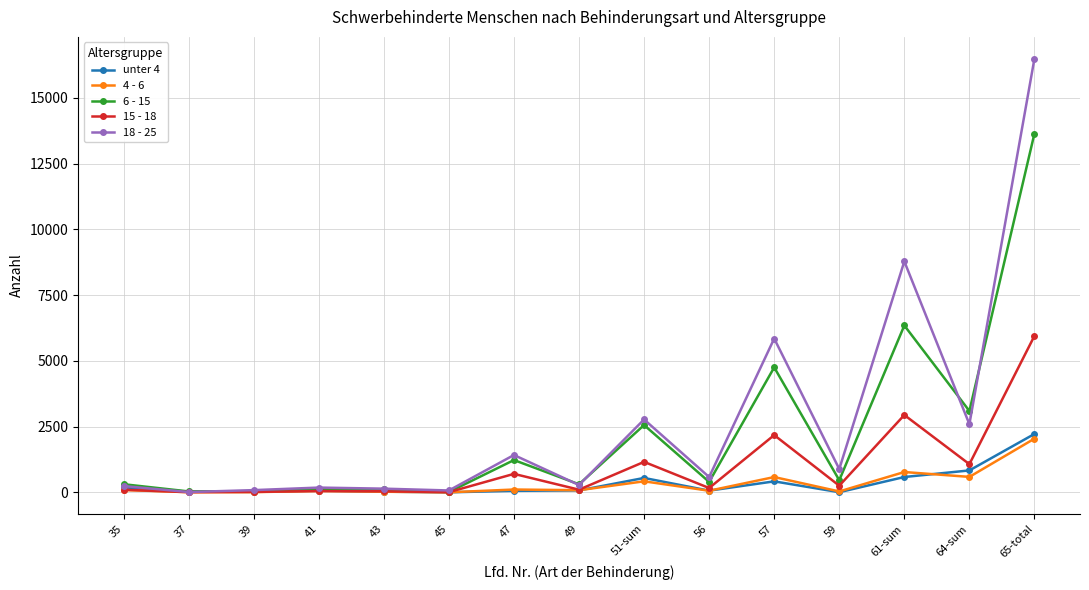

At which category does the chart reach its peak across all series?

65-total